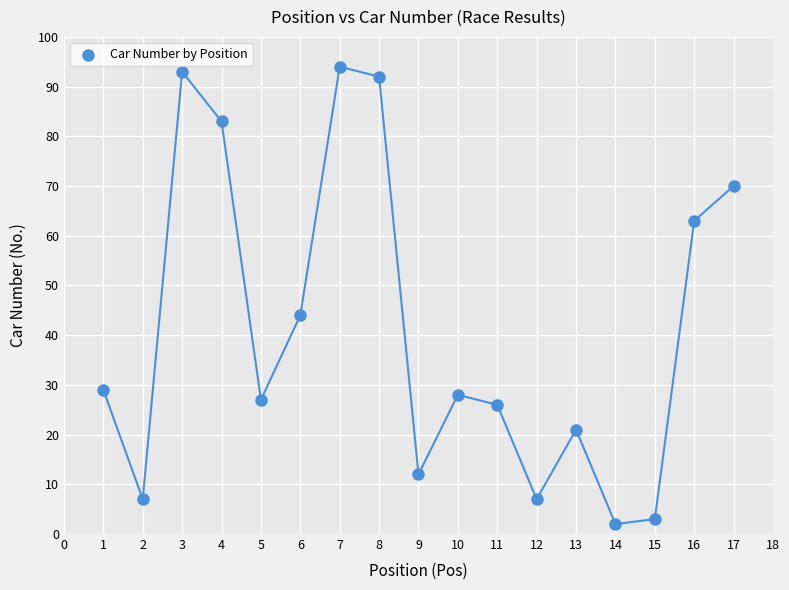

What is the range of Y values (max minus min)?

92